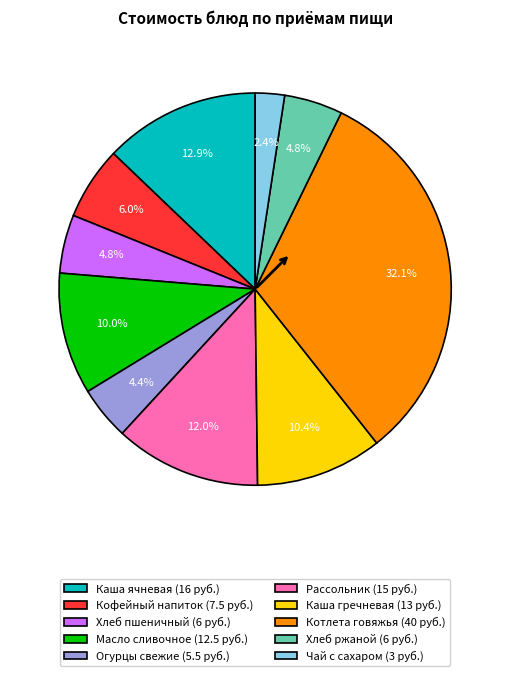

Is the sum of Огурцы свежие (5.5 руб.) and Чай с сахаром (3 руб.) greater than half?

No